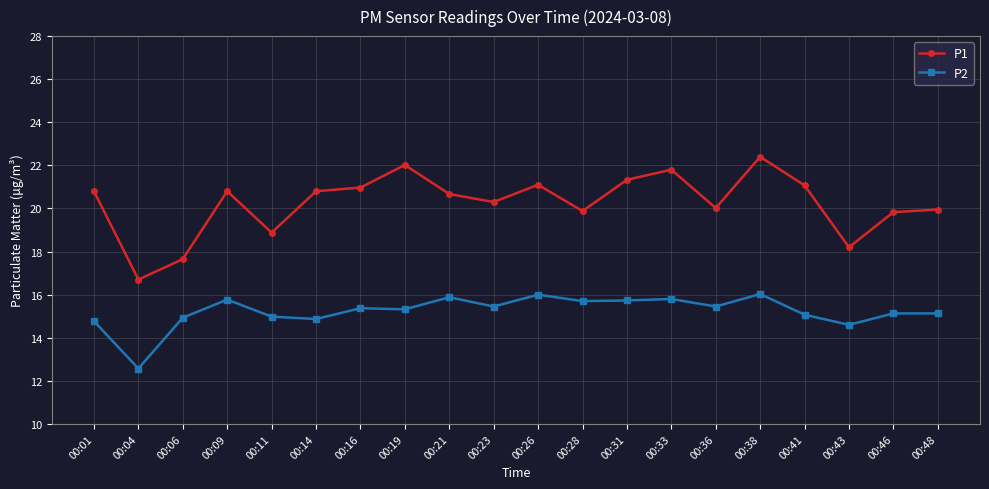

True or false: P2 has more than 1 interior local peaks.

True